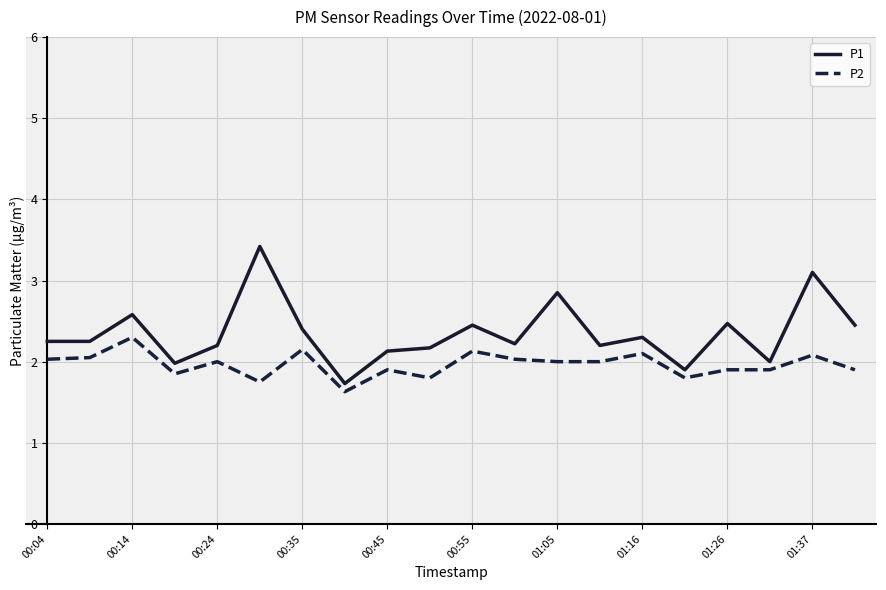

List the series in order of their overall mean, lowest first.

P2, P1